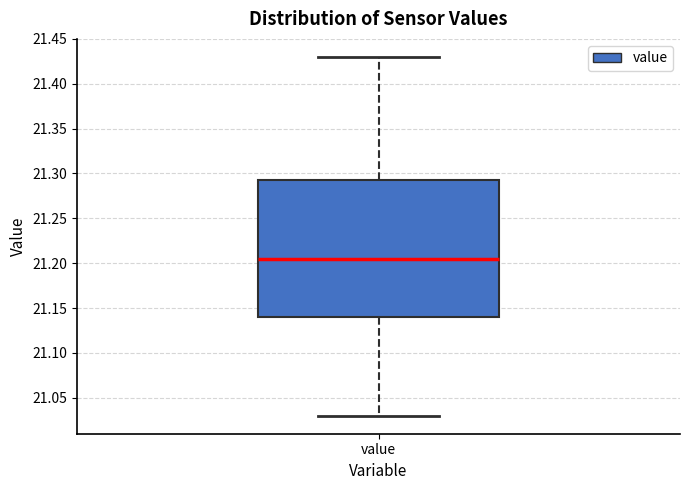

Where does the upper whisker of the box for value end on the y-axis? The values are not printed on the chart, so give them approximately, as read against the axis.

21.430